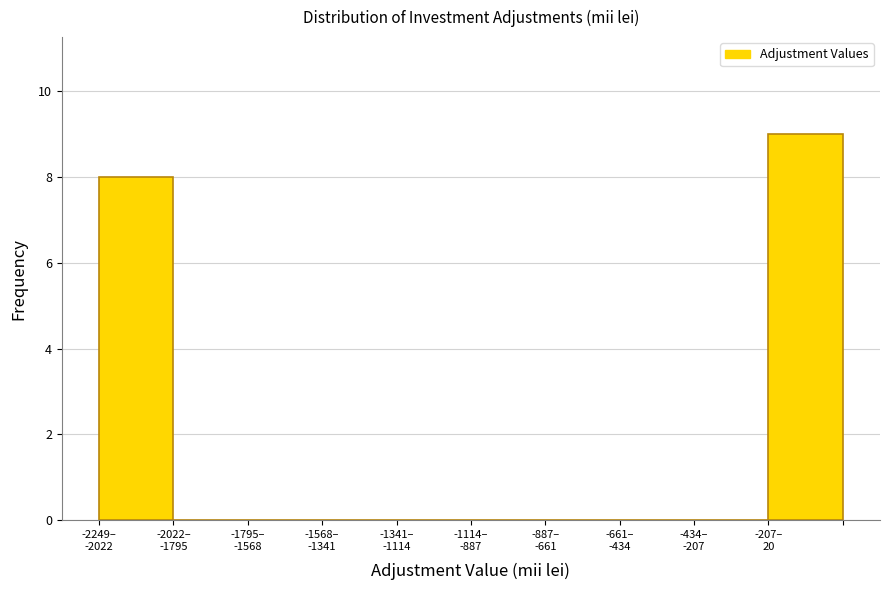

What is the greatest value displayed?

9